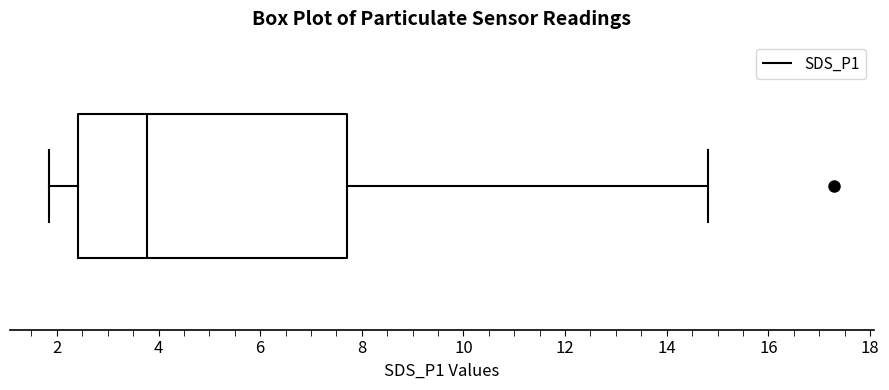

Transcribe this box plot: give where the median line is, the range the box spans, and where the two whiskers end, as read against the x-axis. The values are not printed on the chart, so give them approximately, as read against the axis.

median 3.8, box 2.4 to 7.8, whiskers 1.8 to 14.8